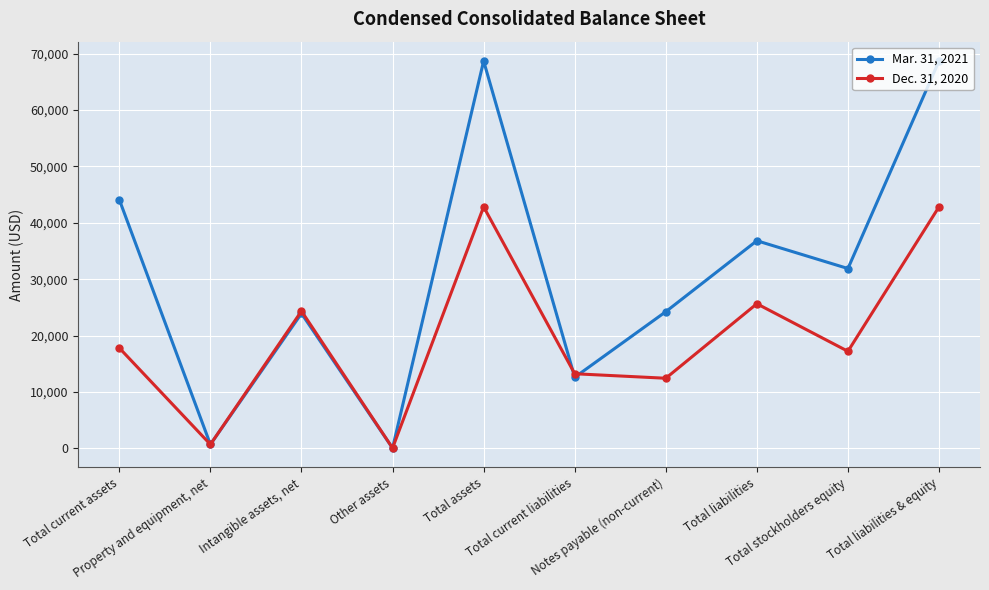

Reading left to right, extract all data points from this chart.

Mar. 31, 2021: 44104	674	23916	19	68713	12592	24230	36822	31891	68713
Dec. 31, 2020: 17792	677	24337	37	42843	13220	12421	25641	17202	42843